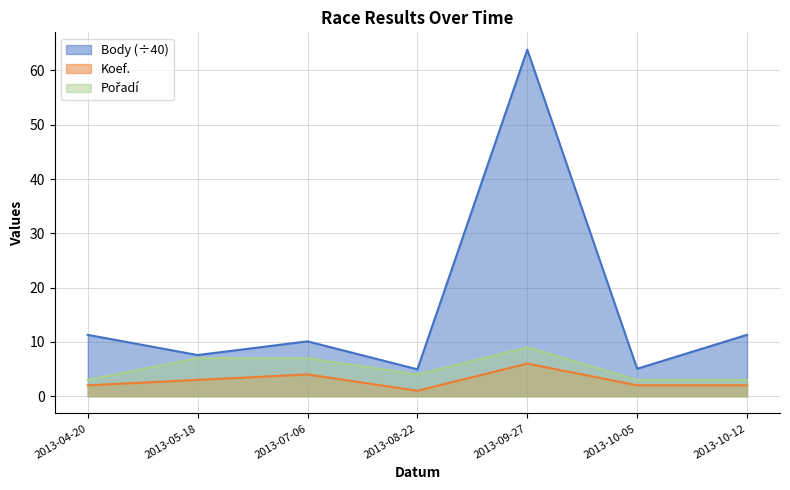

What is the label of the 3rd point from the right?

2013-09-27